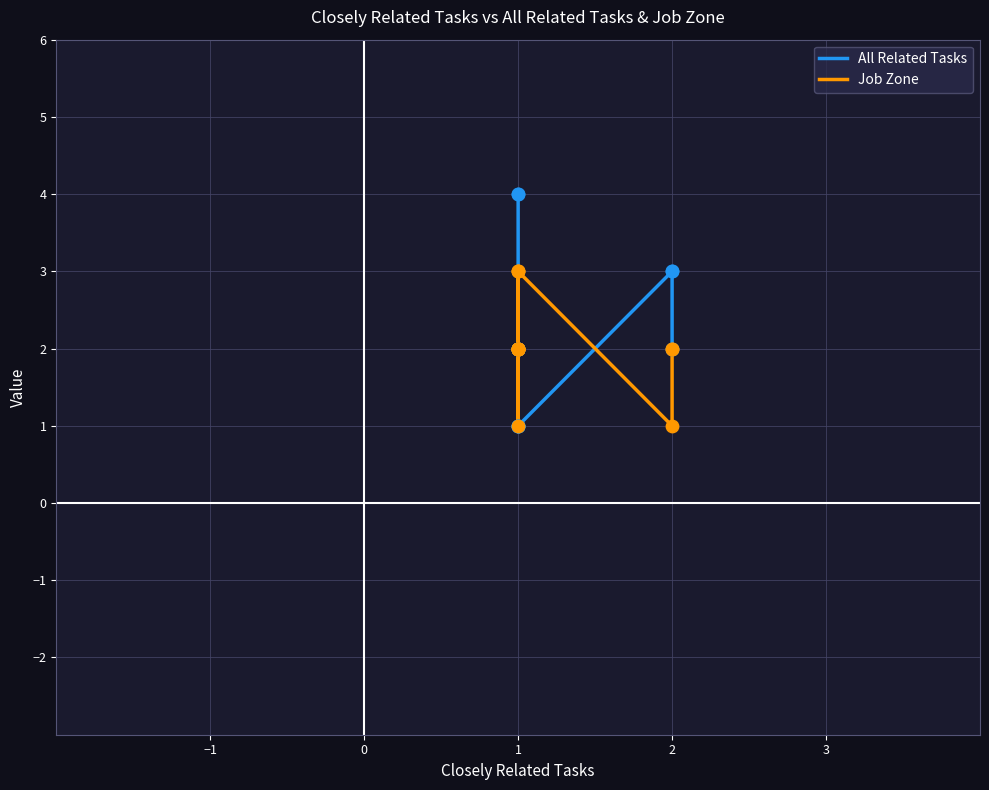

What are all the series names shown in the legend?

All Related Tasks, Job Zone